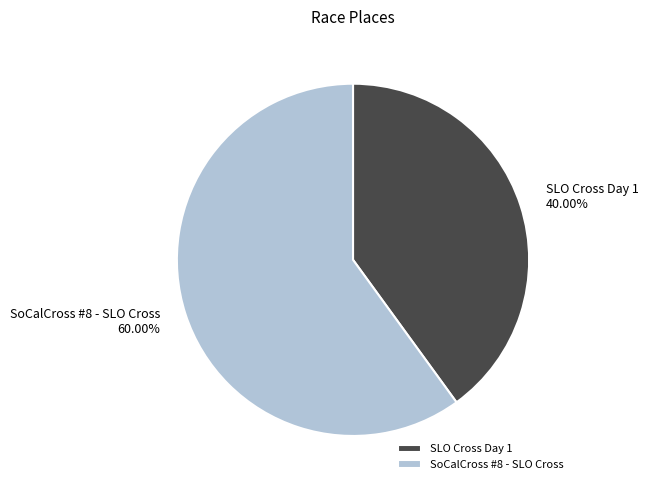

Does SLO Cross Day 1 account for over 50% of the chart?

No